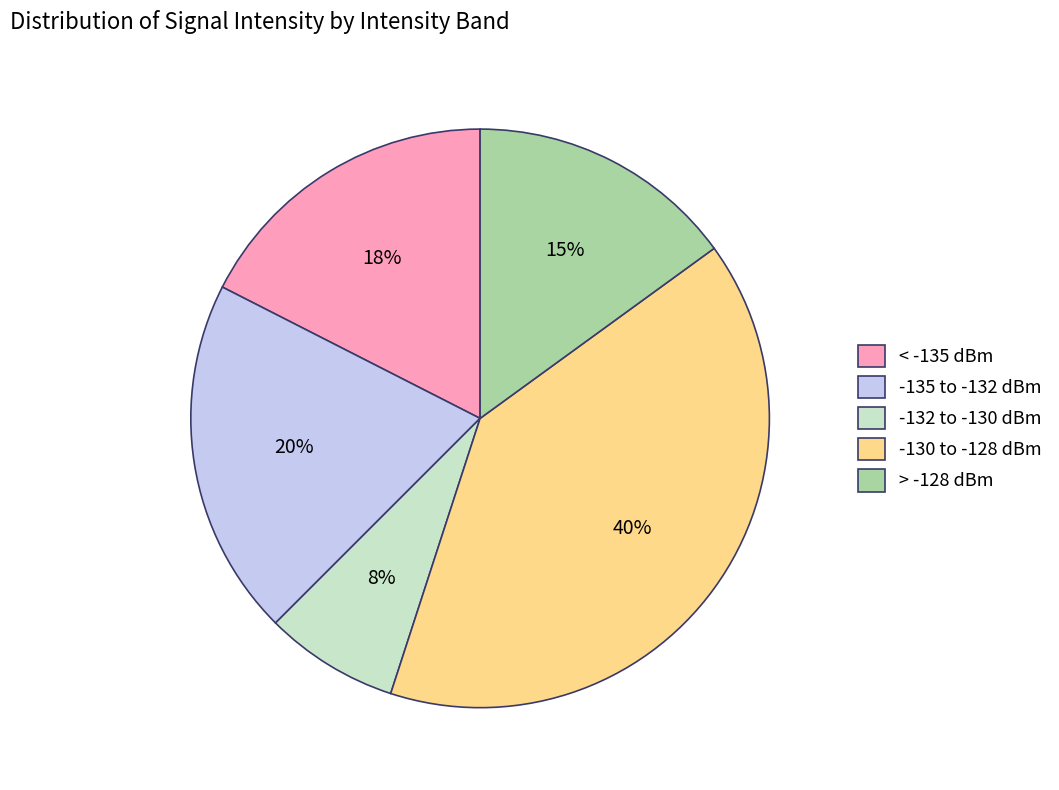

The -130 to -128 dBm slice represents 40% of the pie. True or false?

True